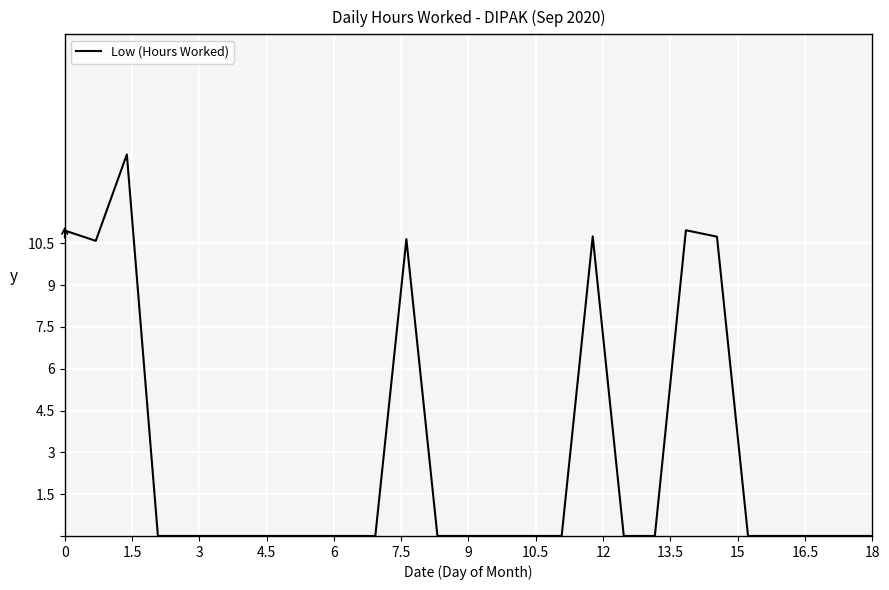

What is the difference between the maximum and minimum values?

13.7